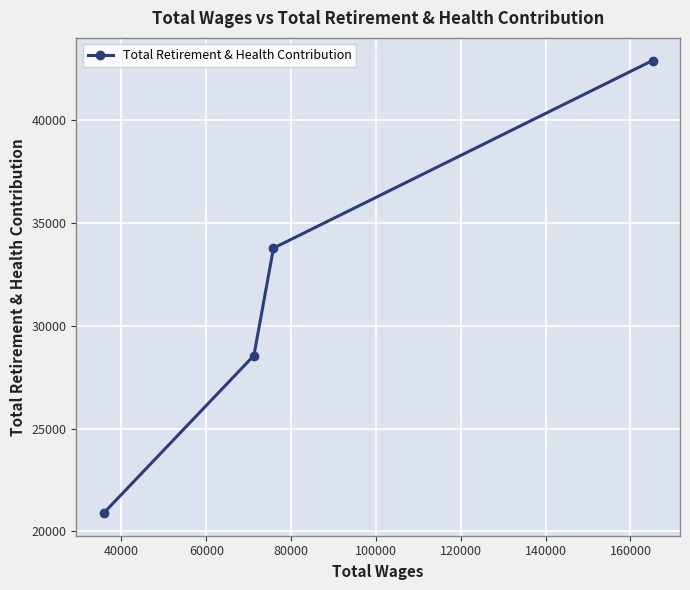

What is the difference between the maximum and minimum values?

22006